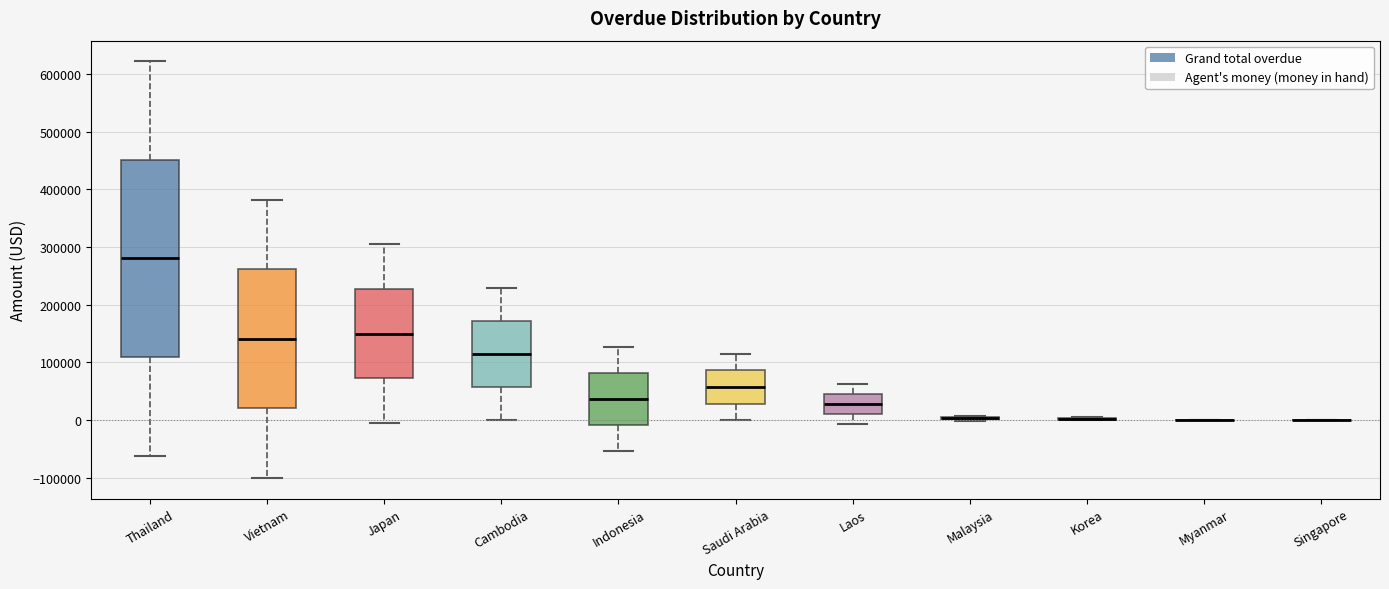

Which box is the tallest, from its lower edge to its upper edge?

Thailand